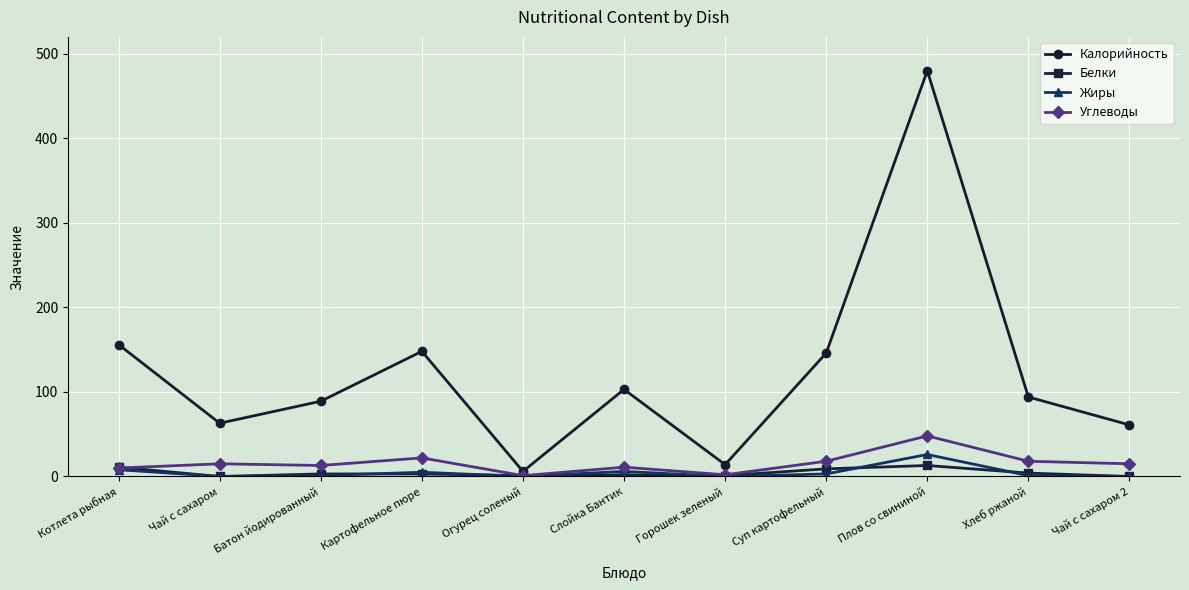

Which series has the largest total across all categories?

Калорийность